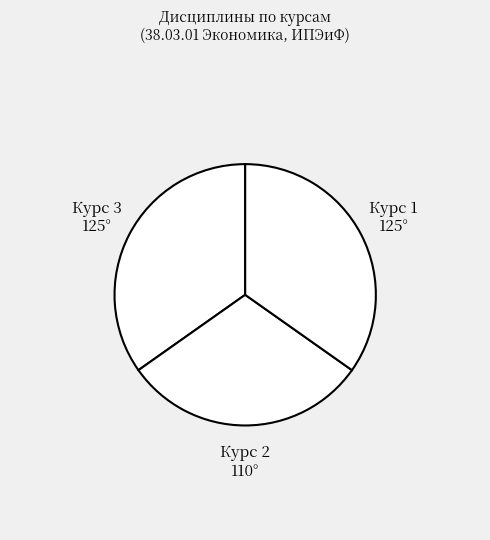

How many segments does this pie chart have?

3